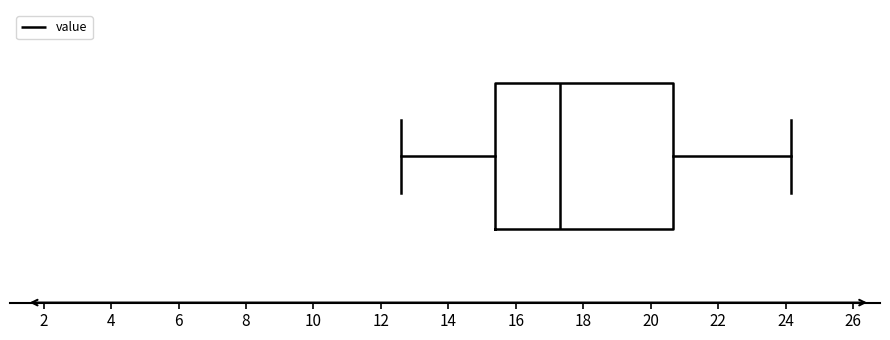

Transcribe this box plot: give where the median line is, the range the box spans, and where the two whiskers end, as read against the x-axis. The values are not printed on the chart, so give them approximately, as read against the axis.

median 17.4, box 15.4 to 20.6, whiskers 12.6 to 24.2